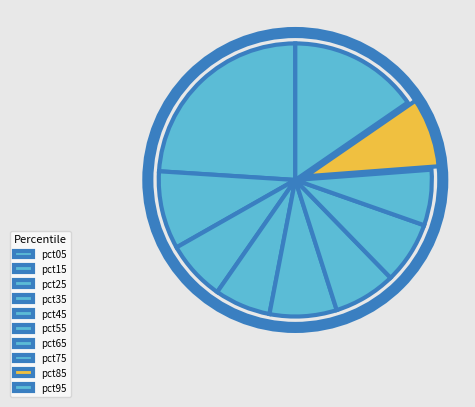

Which category has the biggest portion of the pie?

pct05